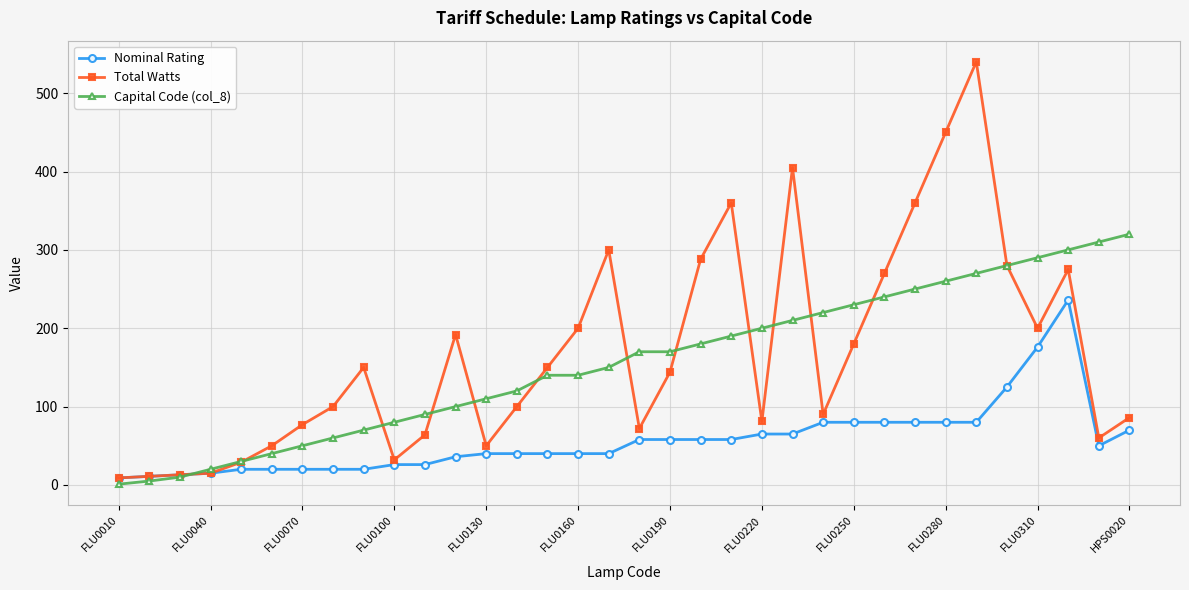

List the series in order of their peak value, lowest first.

Nominal Rating, Capital Code (col_8), Total Watts